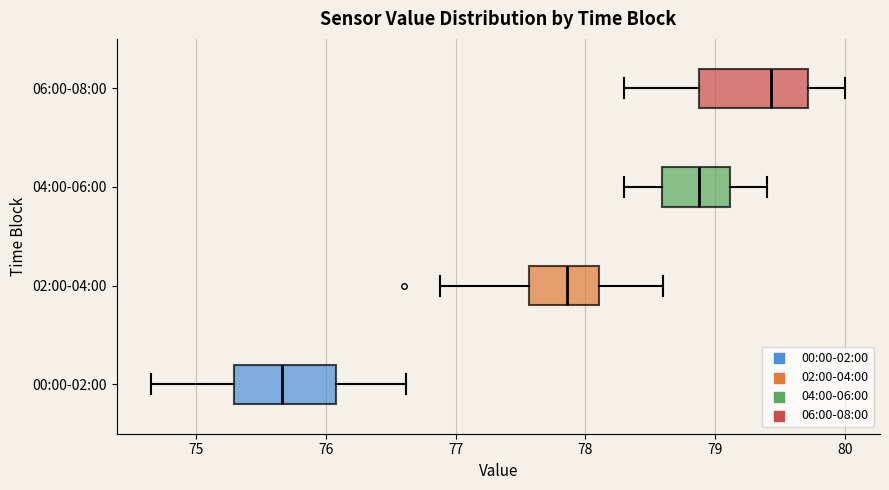

Which box's median line is the furthest to the left?

00:00-02:00